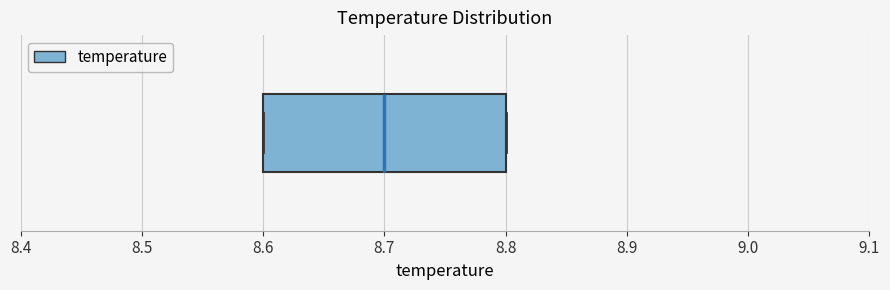

Read this box plot against the x-axis: the position of the median line, the range covered by the box, and the ends of both whiskers. The values are not printed on the chart, so give them approximately, as read against the axis.

median 8.7, box 8.6 to 8.8, whiskers 8.6 to 8.8